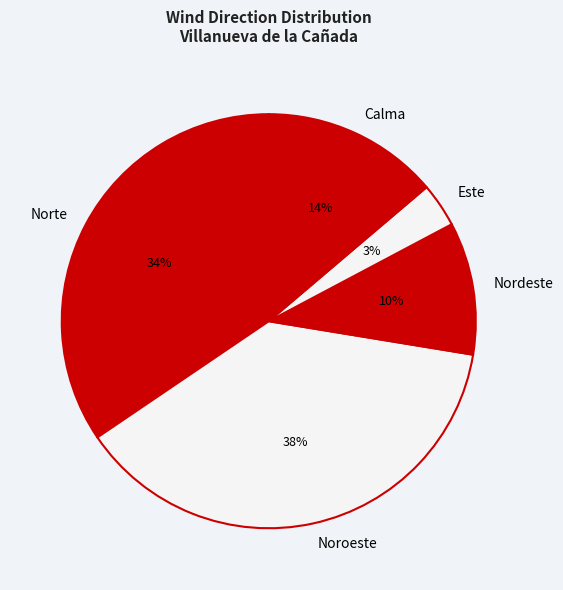

To the nearest percent, what is the average slice percentage?

20%